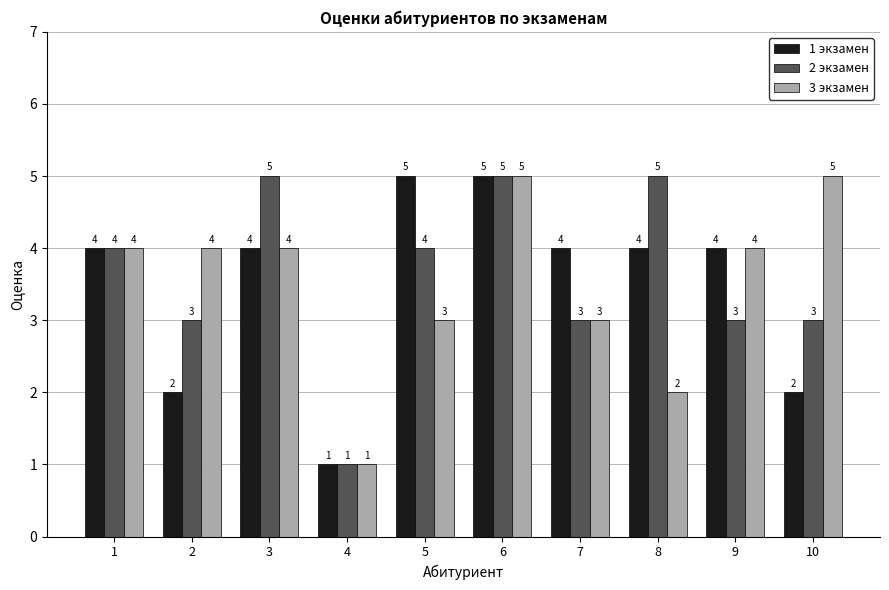

The 2 экзамен series shows 3 at 9. True or false?

True